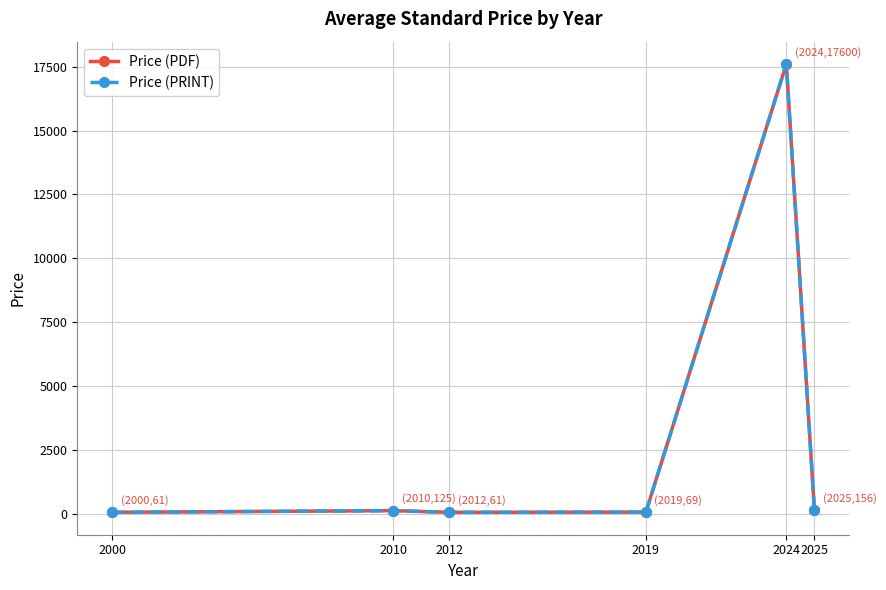

Reading right to left, extract all data points from this chart.

Price (PDF): 2025=156.5	2024=17600.0	2019=69.0	2012=61.0	2010=125.0	2000=61.0
Price (PRINT): 2025=156.5	2024=17600.0	2019=69.0	2012=61.0	2010=125.0	2000=61.0